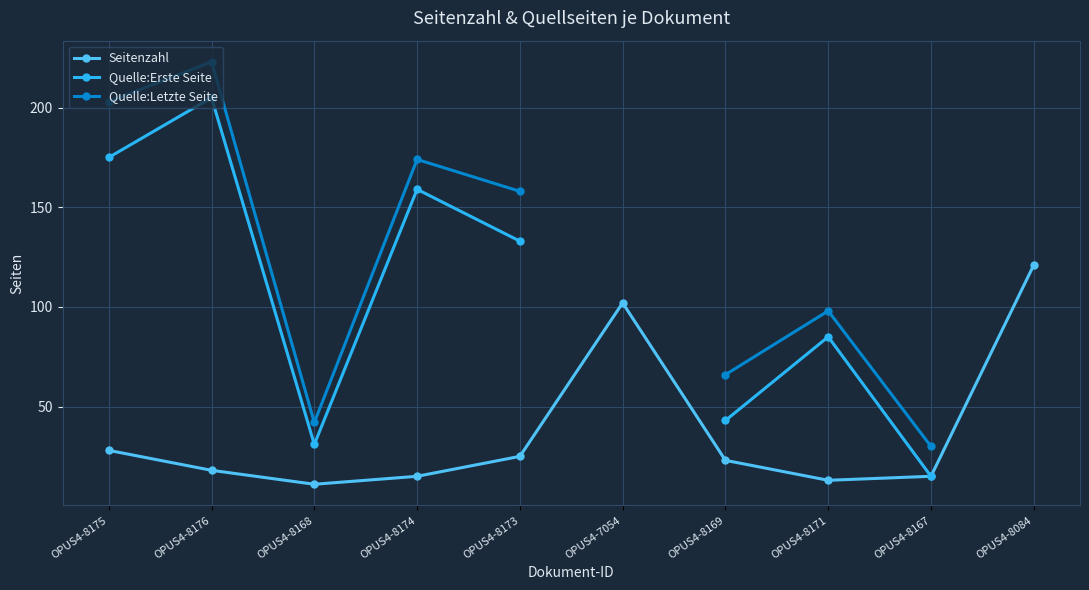

Which label corresponds to the largest value in the chart?

OPUS4-8176